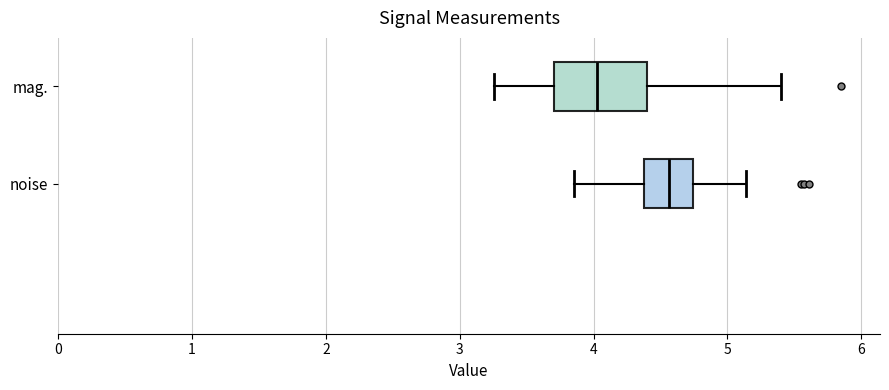

Where does the left whisker of the box for noise end on the x-axis? The values are not printed on the chart, so give them approximately, as read against the axis.

3.9